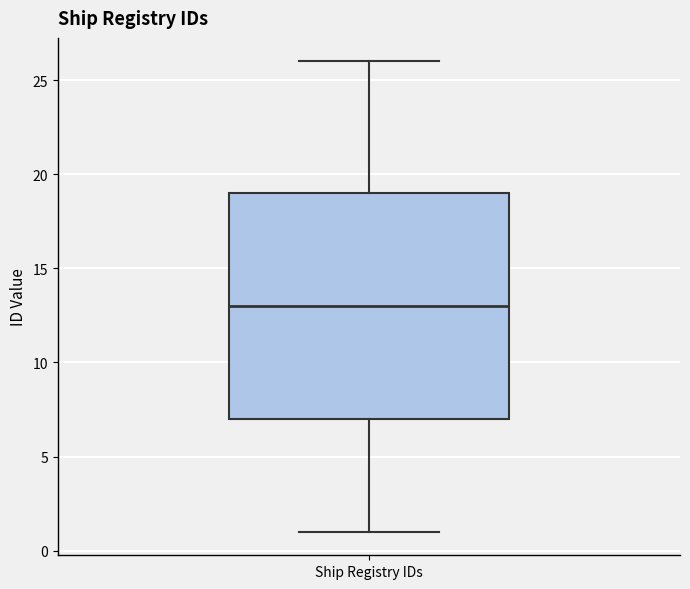

Where does the lower whisker of the box for Ship Registry IDs end on the y-axis? The values are not printed on the chart, so give them approximately, as read against the axis.

1